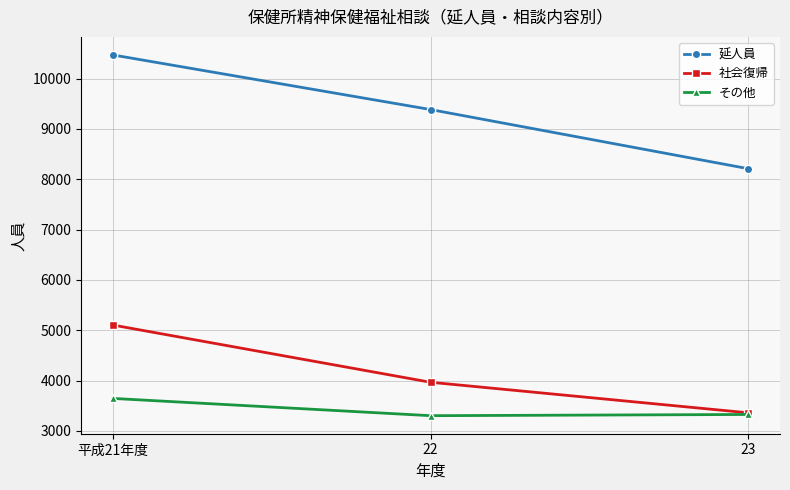

The value of 社会復帰 at 平成21年度 is 9022. True or false?

False